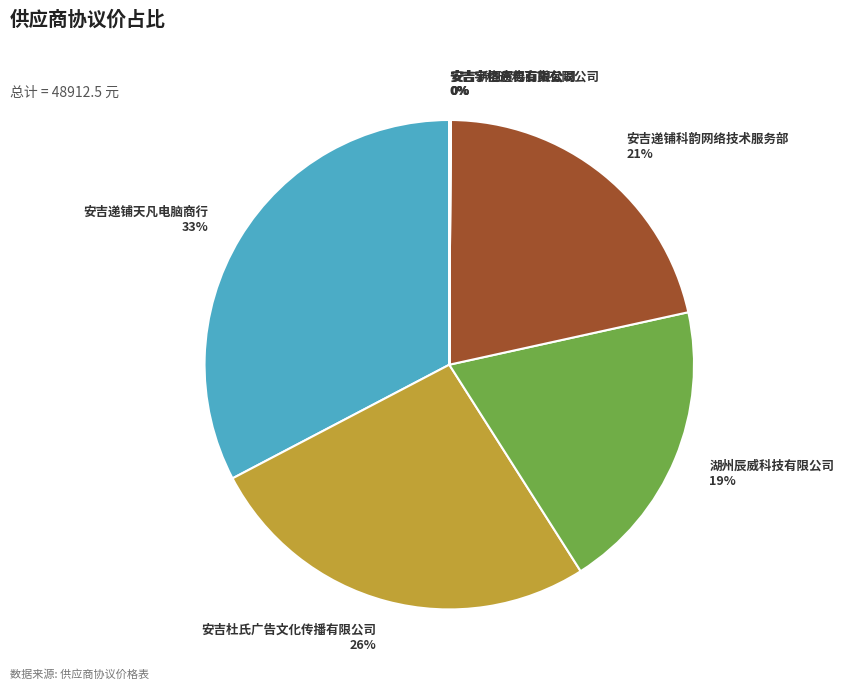

Is it true that 安吉递铺科韵网络技术服务部 is 21% of the pie?

True